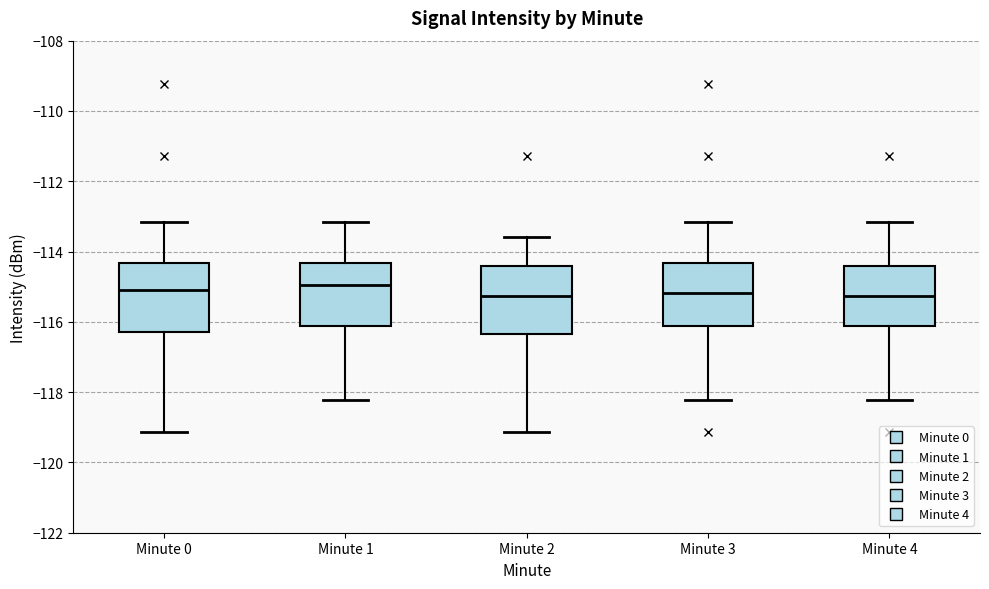

Reading left to right, read every box against the y-axis: the position of its median line, the range the box covers, and the ends of its whiskers. The values are not printed on the chart, so give them approximately, as read against the axis.

Minute 0: median -115.0, box -116.4 to -114.4, whiskers -119.2 to -113.2
Minute 1: median -115.0, box -116.2 to -114.4, whiskers -118.2 to -113.2
Minute 2: median -115.2, box -116.4 to -114.4, whiskers -119.2 to -113.6
Minute 3: median -115.2, box -116.2 to -114.4, whiskers -118.2 to -113.2
Minute 4: median -115.2, box -116.2 to -114.4, whiskers -118.2 to -113.2